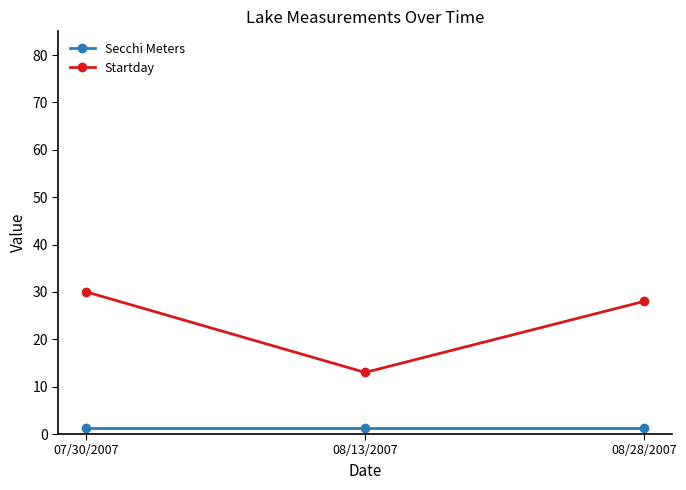

What is the highest value of the Secchi Meters series?

1.2